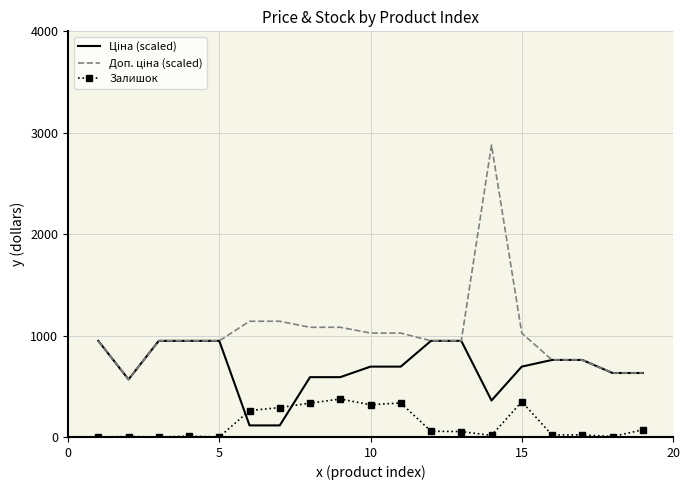

What is the maximum value shown in the chart?

2878.8